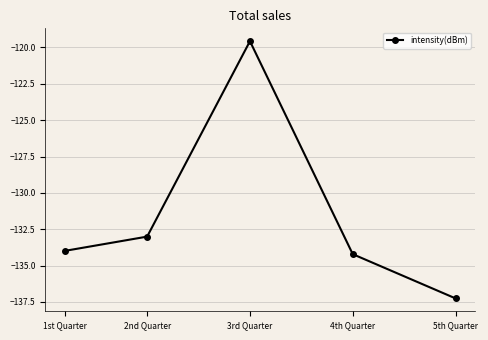

Is it true that the value at 3rd Quarter is -119.6?

True